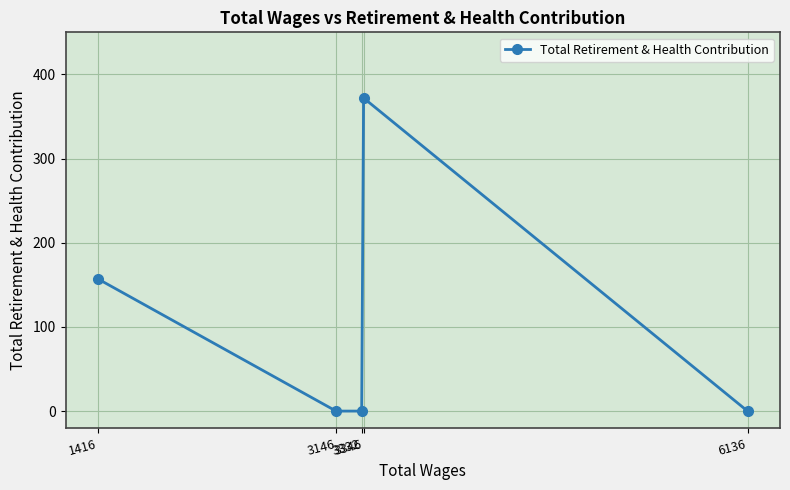

Rank the categories by value from highest to lowest.

3346, 1416, 6136, 3332, 3146